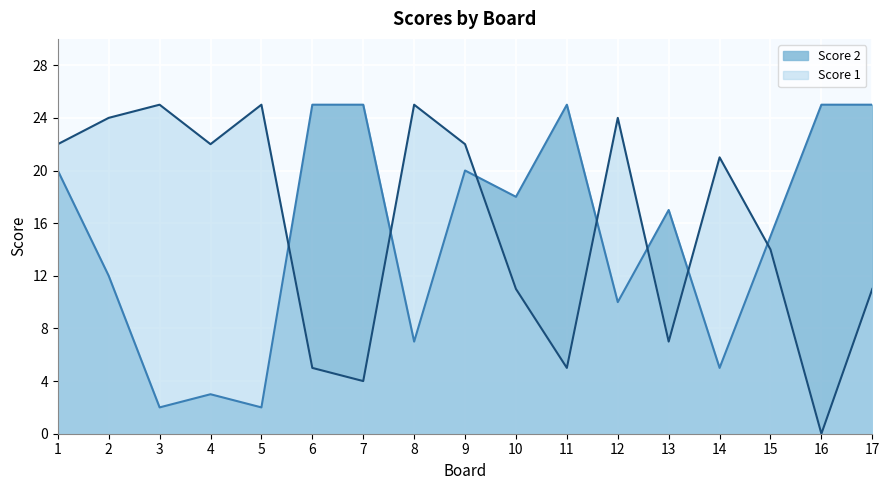

In Score 2, how many points are higher than both neighbors (excluding endpoints)?

4